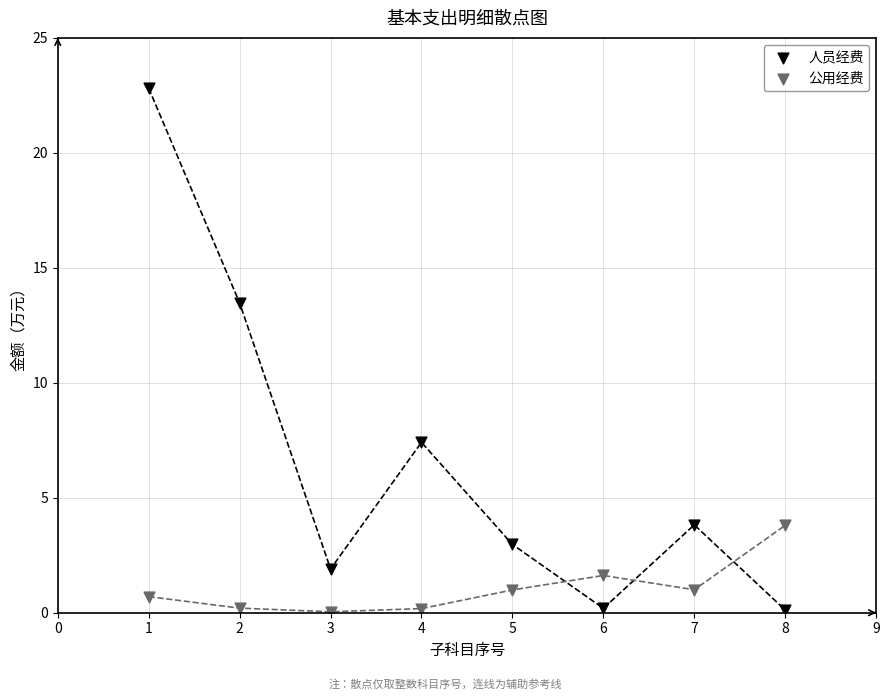

Which series reaches the maximum Y coordinate?

人员经费